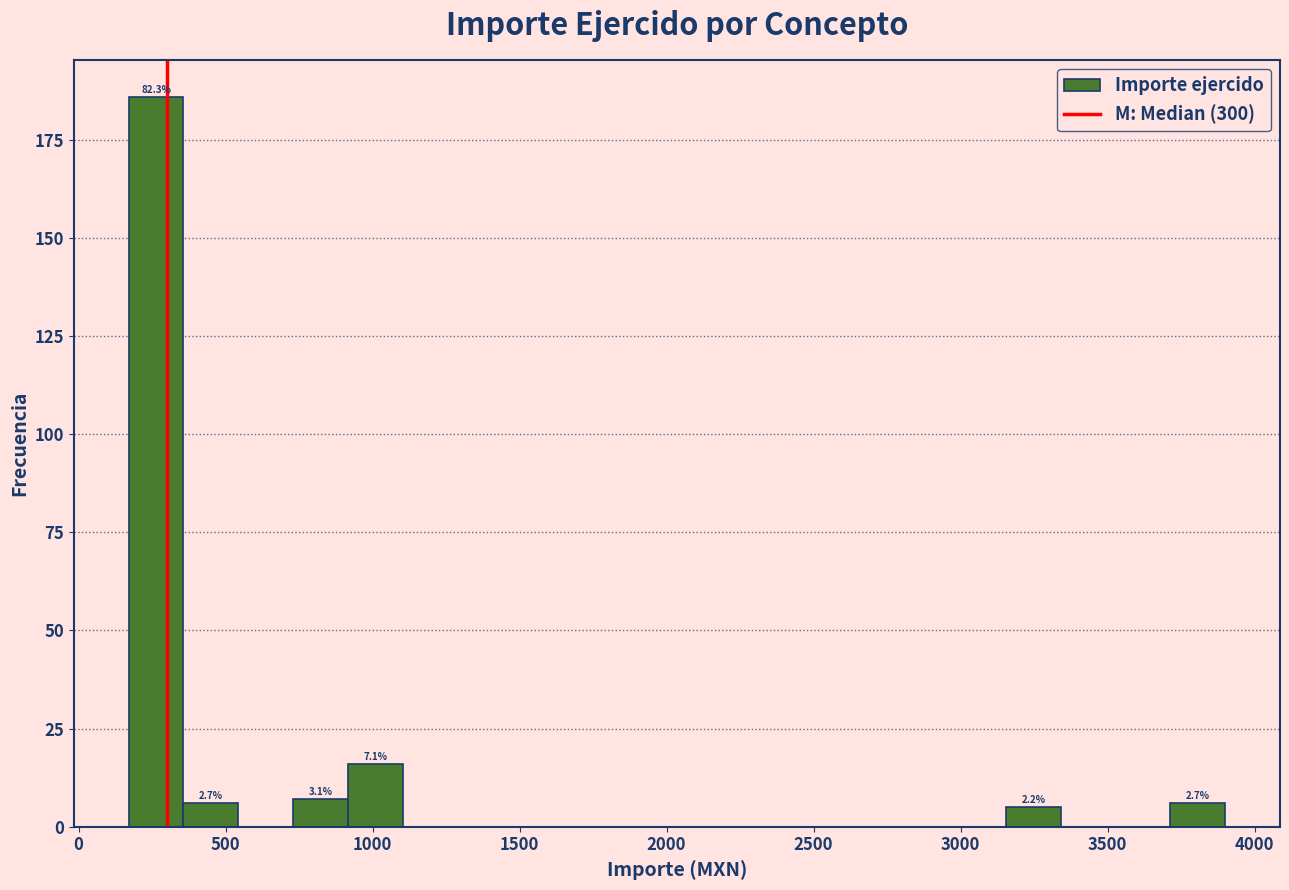

Read against the x-axis, roughly where is the centre of the tallest bar?

250